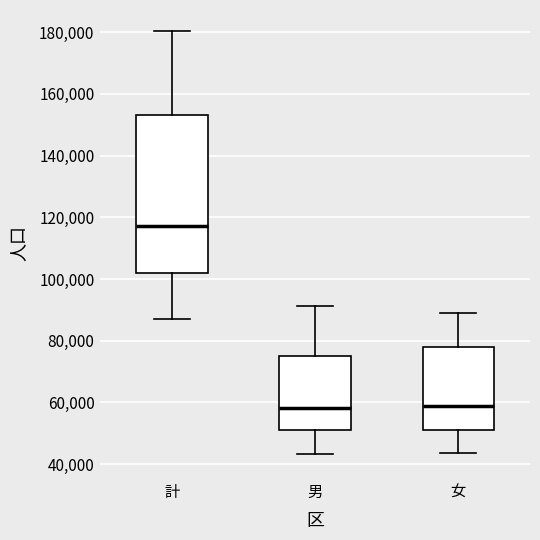

Where is the upper edge of the box for 男 on the y-axis? The values are not printed on the chart, so give them approximately, as read against the axis.

76000